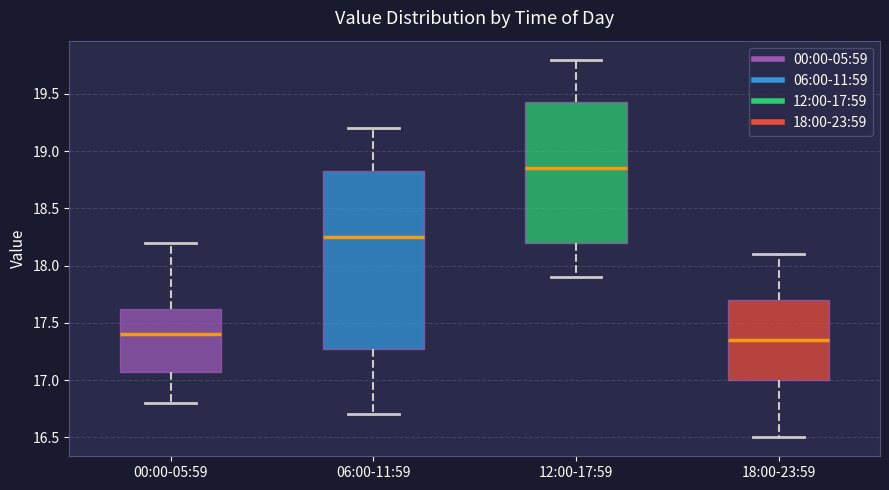

Reading left to right, read every box against the y-axis: the position of its median line, the range the box covers, and the ends of its whiskers. The values are not printed on the chart, so give them approximately, as read against the axis.

00:00-05:59: median 17.40, box 17.10 to 17.65, whiskers 16.80 to 18.20
06:00-11:59: median 18.25, box 17.30 to 18.85, whiskers 16.70 to 19.20
12:00-17:59: median 18.85, box 18.20 to 19.45, whiskers 17.90 to 19.80
18:00-23:59: median 17.35, box 17.00 to 17.70, whiskers 16.50 to 18.10